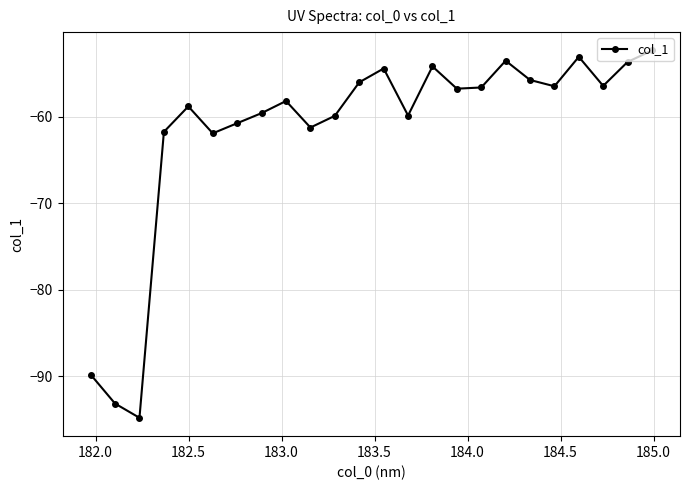

What is the greatest value displayed?

-52.4